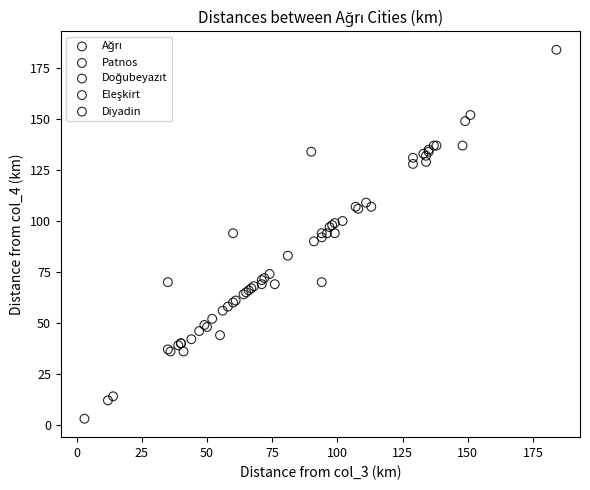

Which series reaches the maximum Y coordinate?

Patnos